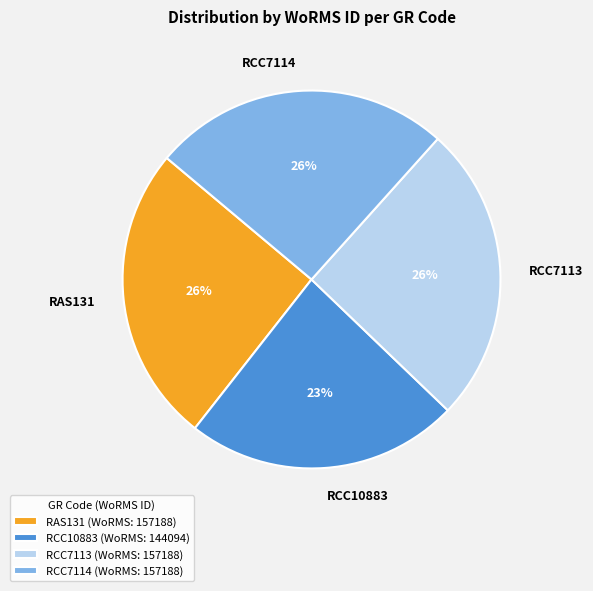

What percentage is the RCC7114 slice, to the nearest percent?

26%